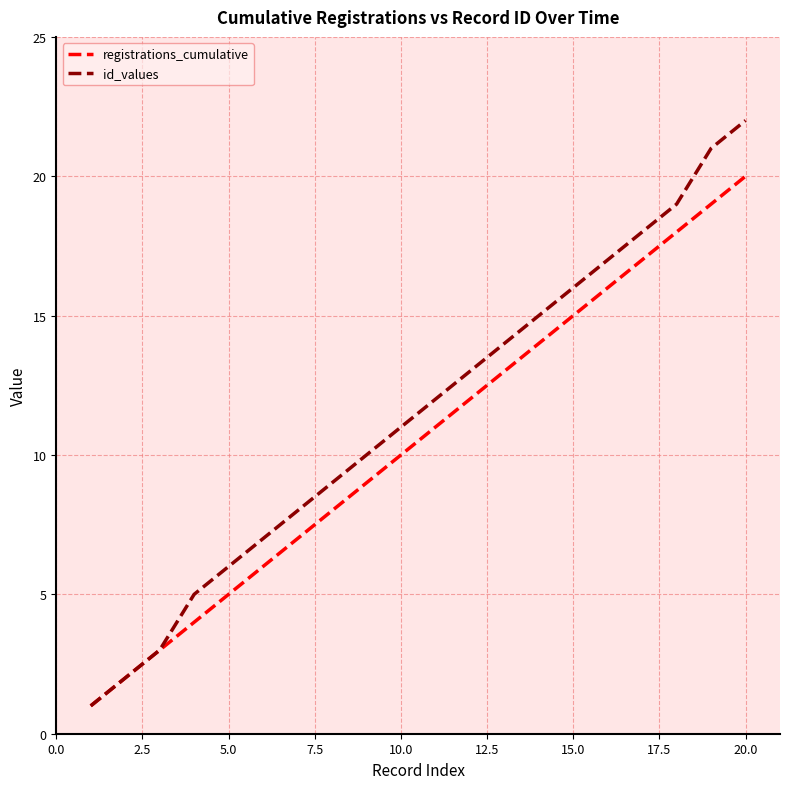

List the series in order of their peak value, highest first.

id_values, registrations_cumulative